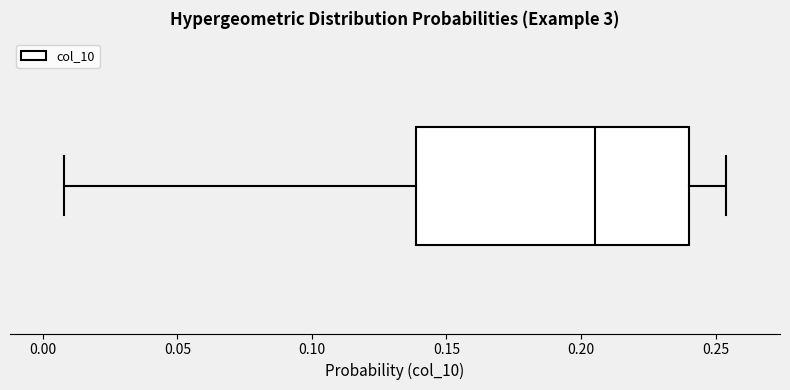

Where does the median line of the box sit on the x-axis? The values are not printed on the chart, so give them approximately, as read against the axis.

0.205